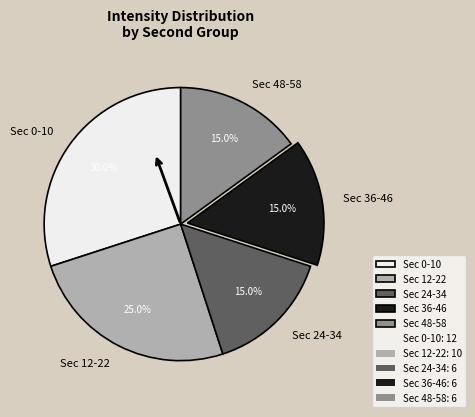

Is the sum of Sec 0-10 and Sec 48-58 greater than half?

No